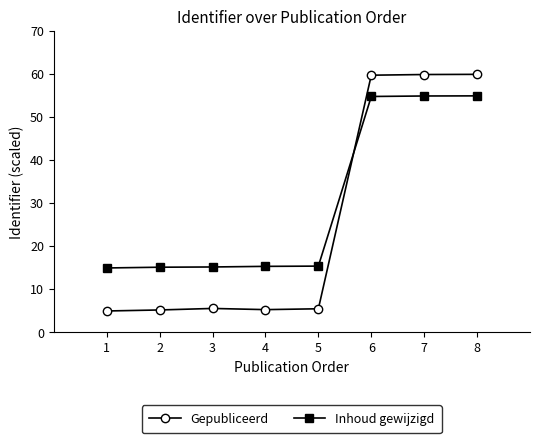

True or false: Gepubliceerd has more than 0 interior local peaks.

True